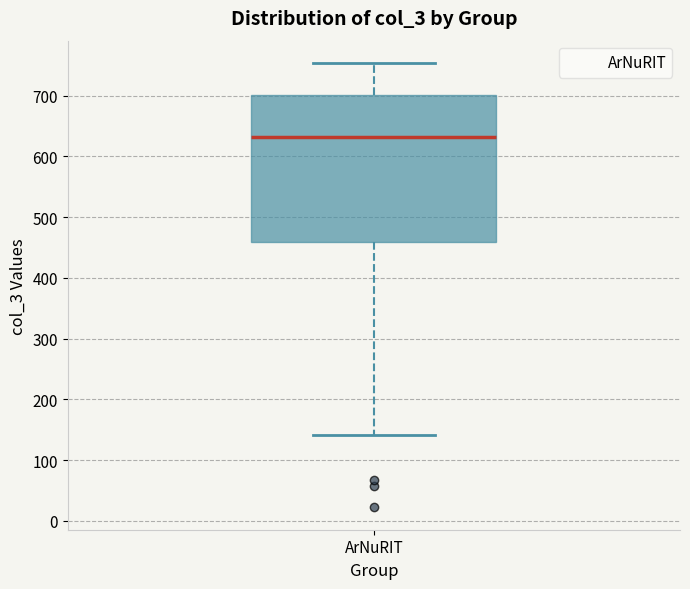

Where does the lower whisker of the box for ArNuRIT end on the y-axis? The values are not printed on the chart, so give them approximately, as read against the axis.

140